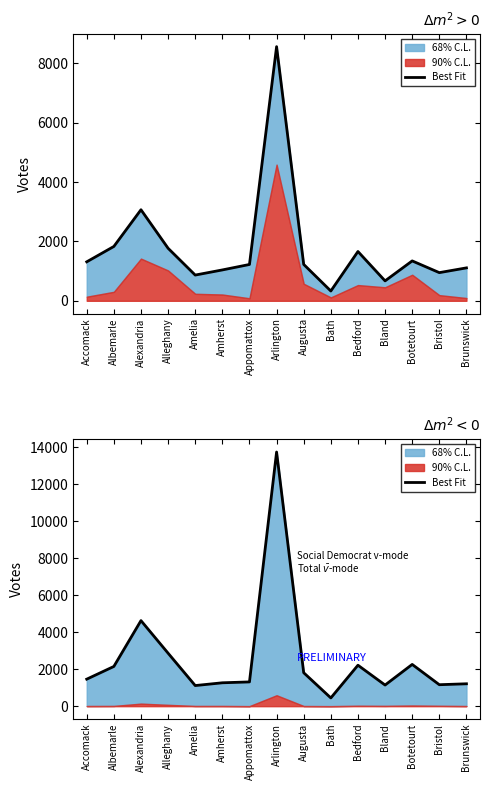

At which label is the value closest to 7094?

Alexandria